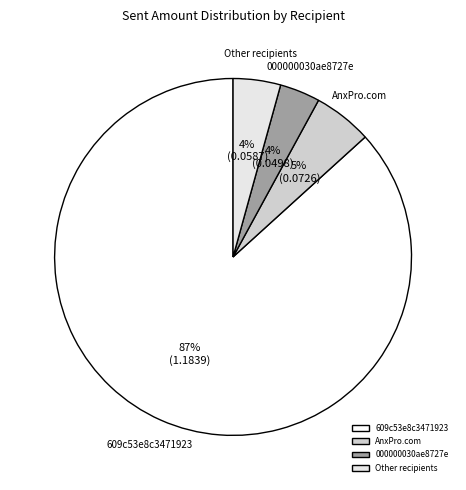

Is there any slice that represents more than half of the pie?

Yes